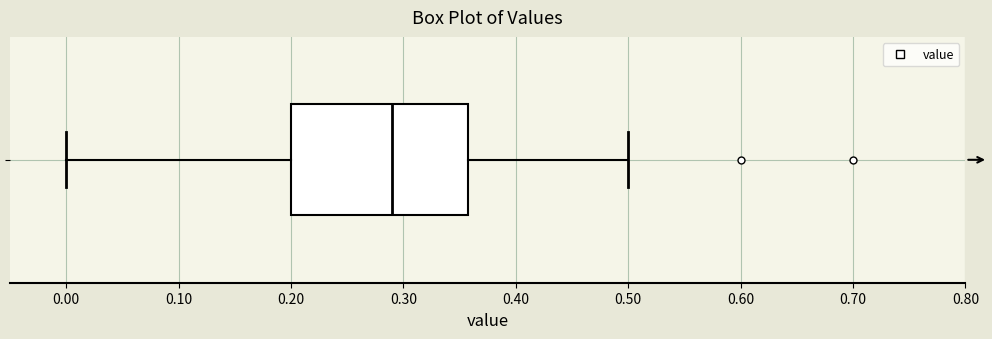

Read this box plot against the x-axis: the position of the median line, the range covered by the box, and the ends of both whiskers. The values are not printed on the chart, so give them approximately, as read against the axis.

median 0.29, box 0.20 to 0.36, whiskers 0.00 to 0.50